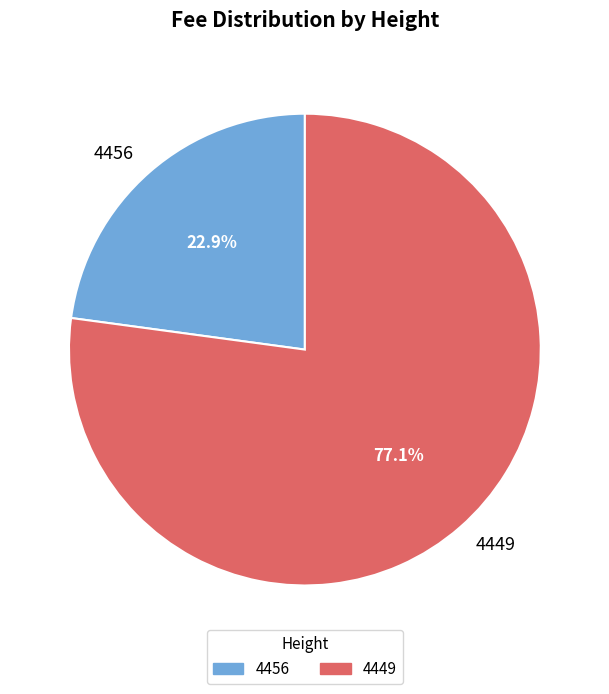

To the nearest percent, what is the difference between the largest and smallest slice percentages?

54%